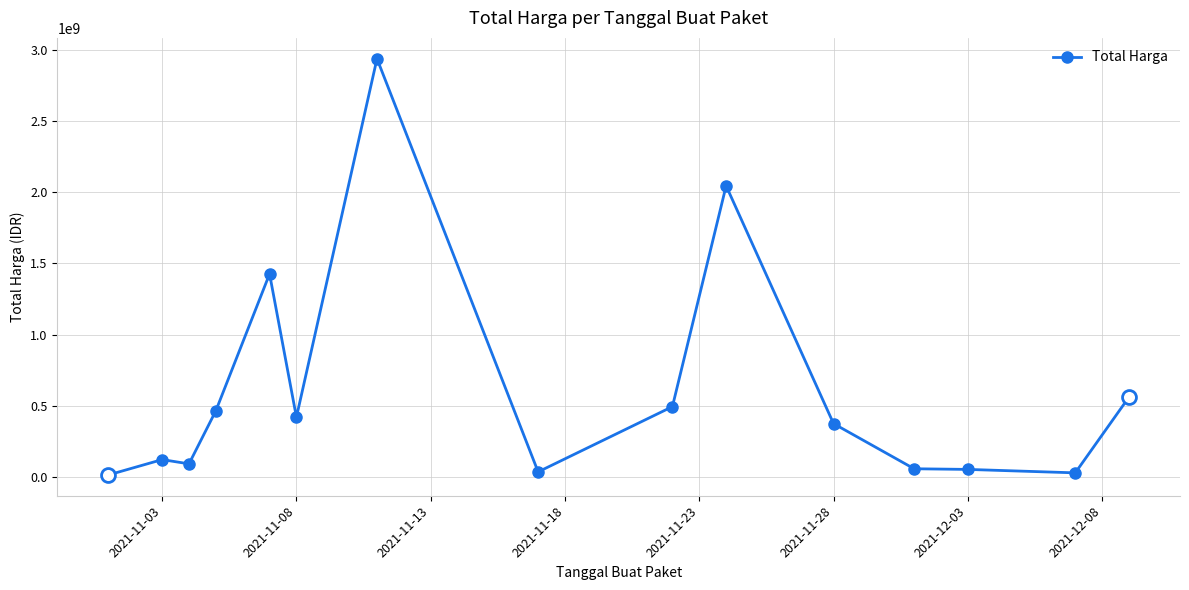

What is the average value?

607523926